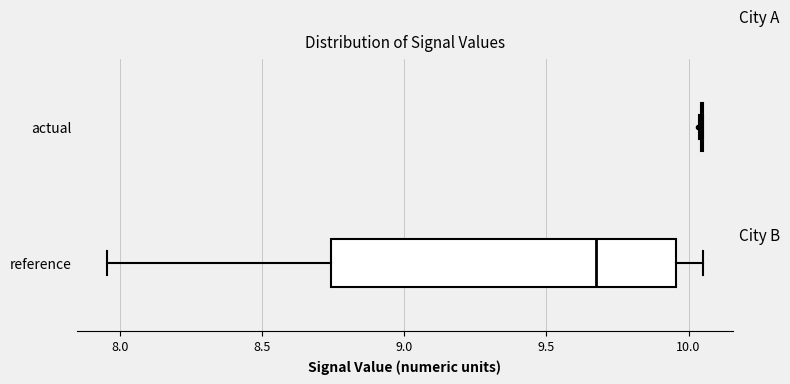

Reading bottom to top, read every box against the x-axis: the position of its median line, the range the box covers, and the ends of its whiskers. The values are not printed on the chart, so give them approximately, as read against the axis.

reference: median 9.70, box 8.75 to 9.95, whiskers 7.95 to 10.05
actual: box collapsed to a line at 10.05, whiskers 10.05 to 10.05